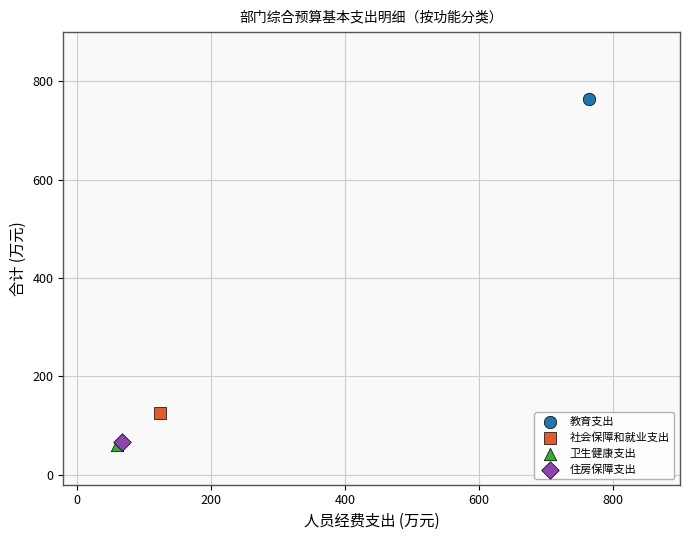

What are all the series names shown in the legend?

教育支出, 社会保障和就业支出, 卫生健康支出, 住房保障支出